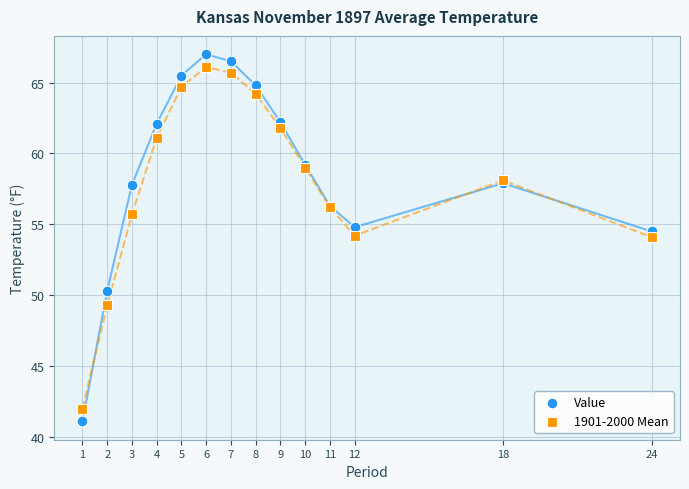

What are all the series names shown in the legend?

Value, 1901-2000 Mean